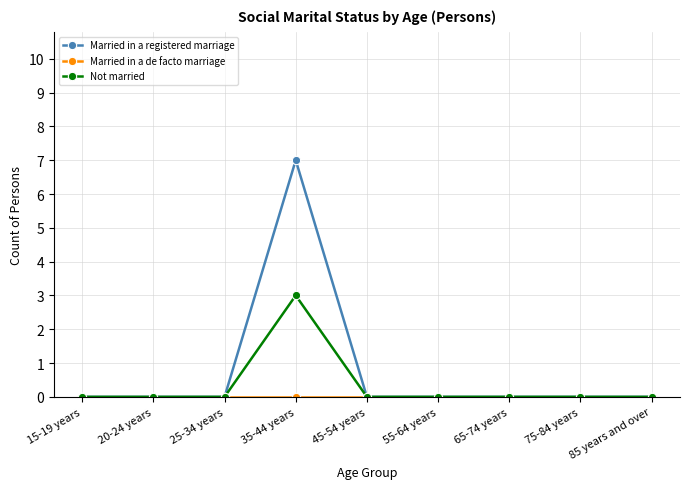

The value of Married in a registered marriage at 35-44 years is 7. True or false?

True